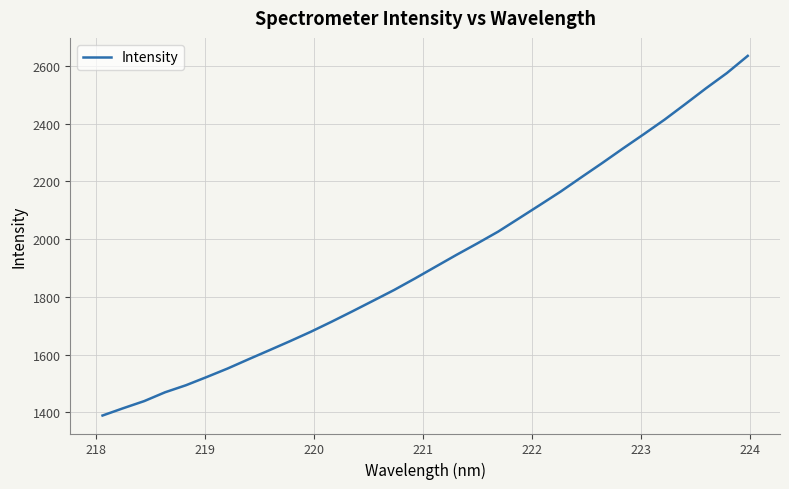

How many values are below 1904?

16